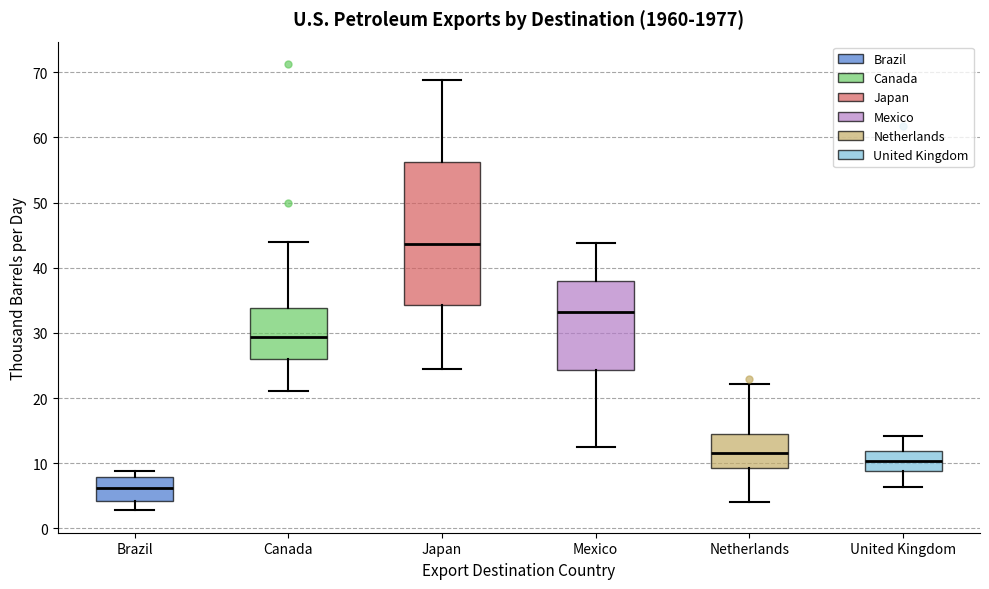

Reading left to right, read every box against the y-axis: the position of its median line, the range the box covers, and the ends of its whiskers. The values are not printed on the chart, so give them approximately, as read against the axis.

Brazil: median 6, box 4 to 8, whiskers 3 to 9
Canada: median 29, box 26 to 34, whiskers 21 to 44
Japan: median 44, box 34 to 56, whiskers 25 to 69
Mexico: median 33, box 24 to 38, whiskers 12 to 44
Netherlands: median 12, box 9 to 14, whiskers 4 to 22
United Kingdom: median 10, box 9 to 12, whiskers 6 to 14